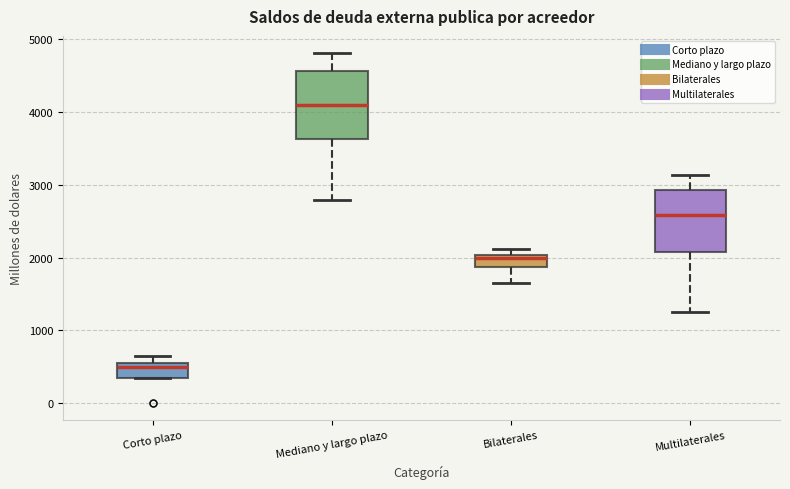

Which box's median line is the lowest?

Corto plazo